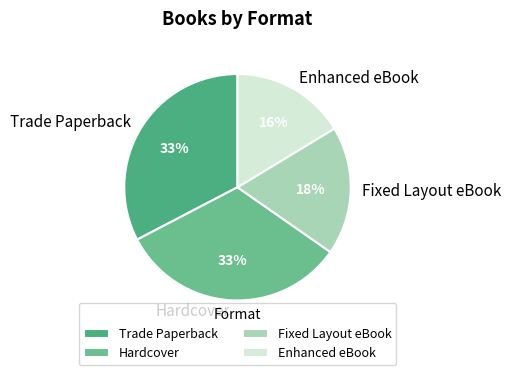

Is it true that Enhanced eBook is 16% of the pie?

True